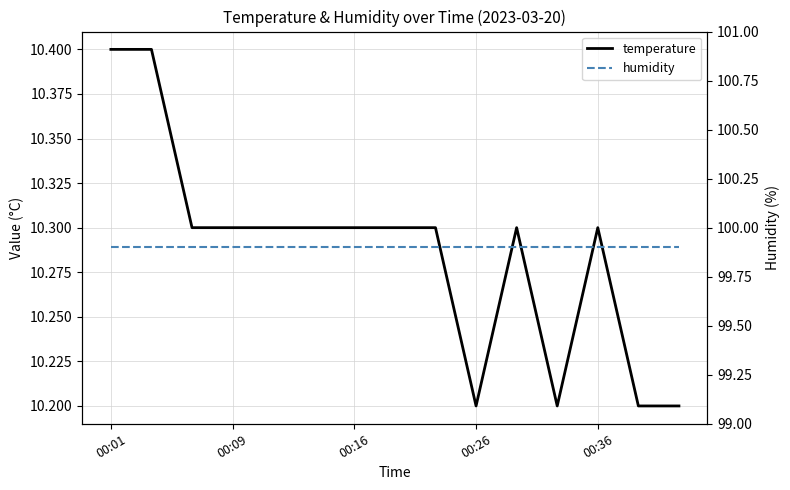

Does the chart display data point markers on the line(s)?

No